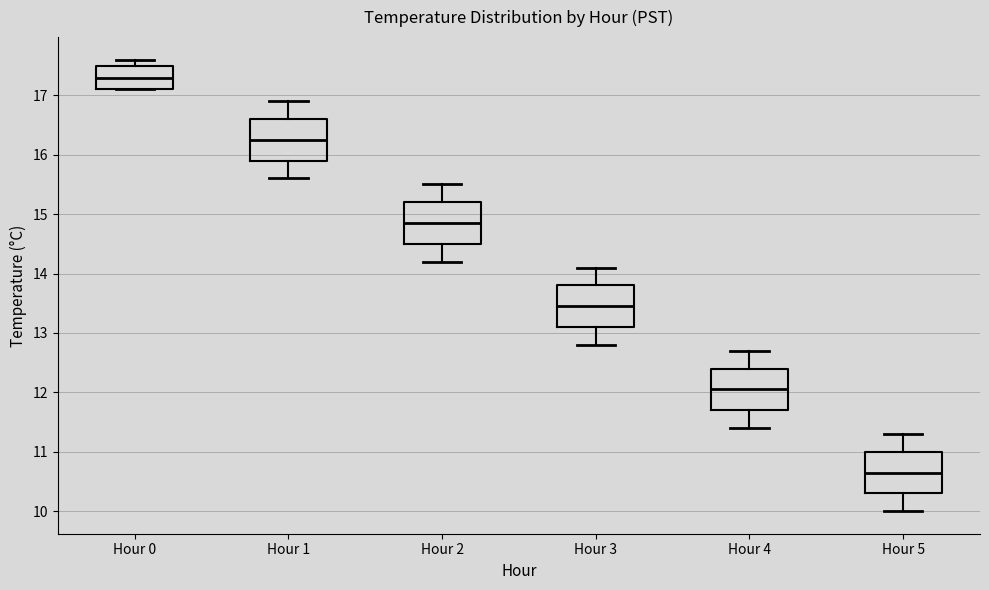

Reading left to right, transcribe this box plot: for each box, give where its median line is, the range the box spans, and where its two whiskers end, as read against the y-axis. The values are not printed on the chart, so give them approximately, as read against the axis.

Hour 0: median 17.3, box 17.1 to 17.5, whiskers 17.1 to 17.6
Hour 1: median 16.3, box 15.9 to 16.6, whiskers 15.6 to 16.9
Hour 2: median 14.9, box 14.5 to 15.2, whiskers 14.2 to 15.5
Hour 3: median 13.5, box 13.1 to 13.8, whiskers 12.8 to 14.1
Hour 4: median 12.1, box 11.7 to 12.4, whiskers 11.4 to 12.7
Hour 5: median 10.7, box 10.3 to 11.0, whiskers 10.0 to 11.3